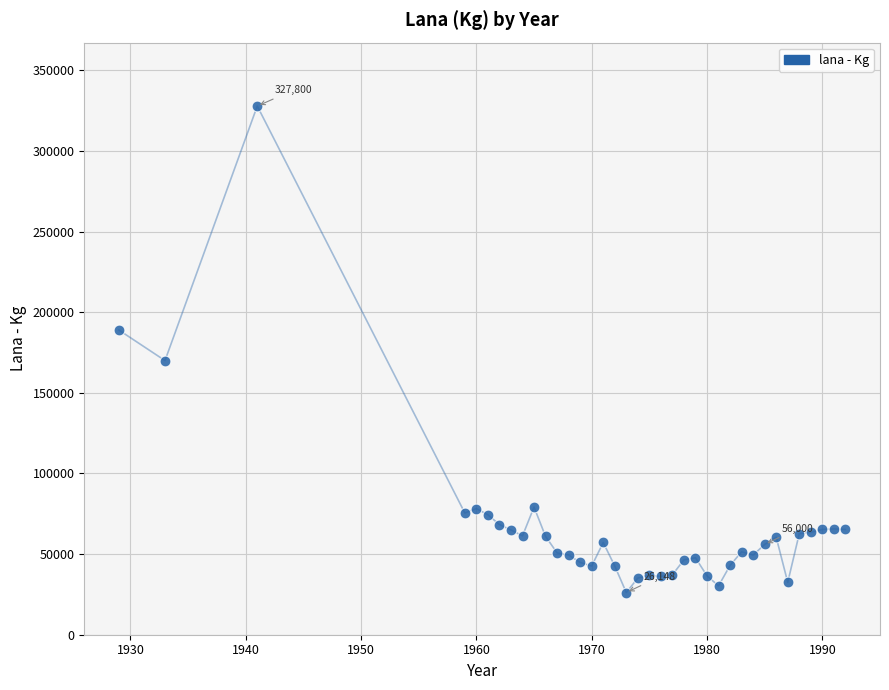

What is the range of Y values (max minus min)?

301652